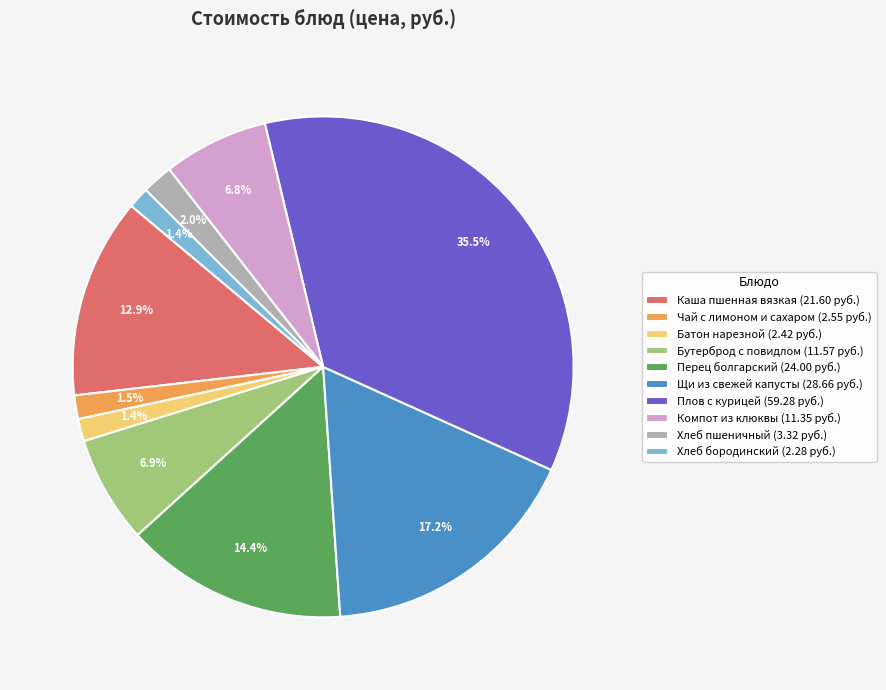

Combined, do Хлеб пшеничный (3.32 руб.) and Хлеб бородинский (2.28 руб.) account for over 50%?

No